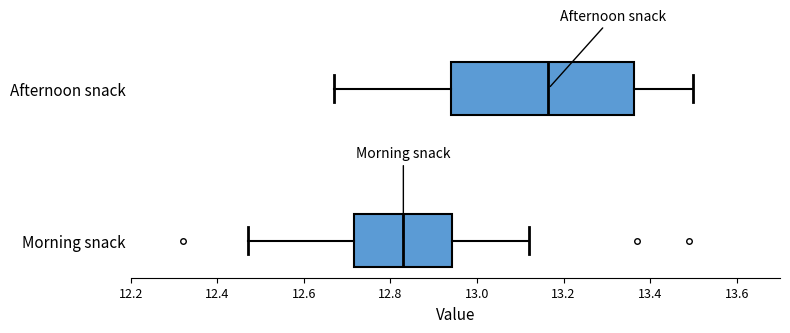

Reading bottom to top, read every box against the x-axis: the position of its median line, the range the box covers, and the ends of its whiskers. The values are not printed on the chart, so give them approximately, as read against the axis.

Morning snack: median 12.84, box 12.72 to 12.94, whiskers 12.48 to 13.12
Afternoon snack: median 13.16, box 12.94 to 13.36, whiskers 12.68 to 13.50